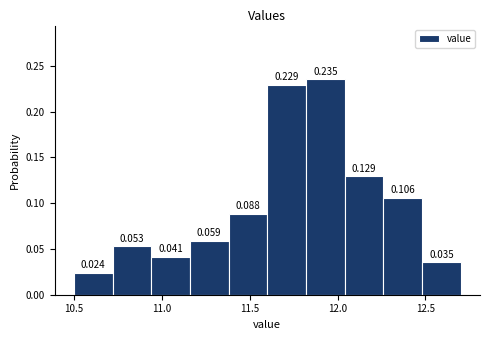

Which range on the x-axis has the tallest bar?

11.82 to 12.04